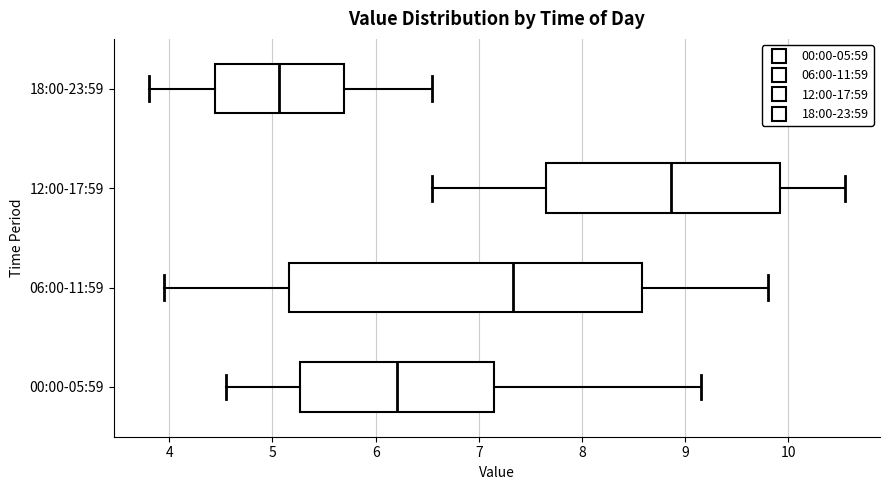

Where does the right whisker of the box for 00:00-05:59 end on the x-axis? The values are not printed on the chart, so give them approximately, as read against the axis.

9.2